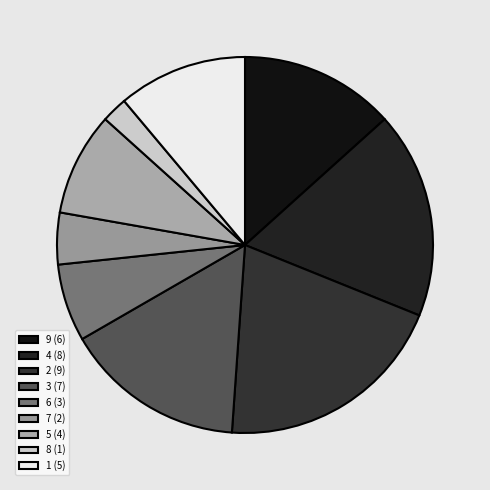

Count the number of slices in the pie.

9